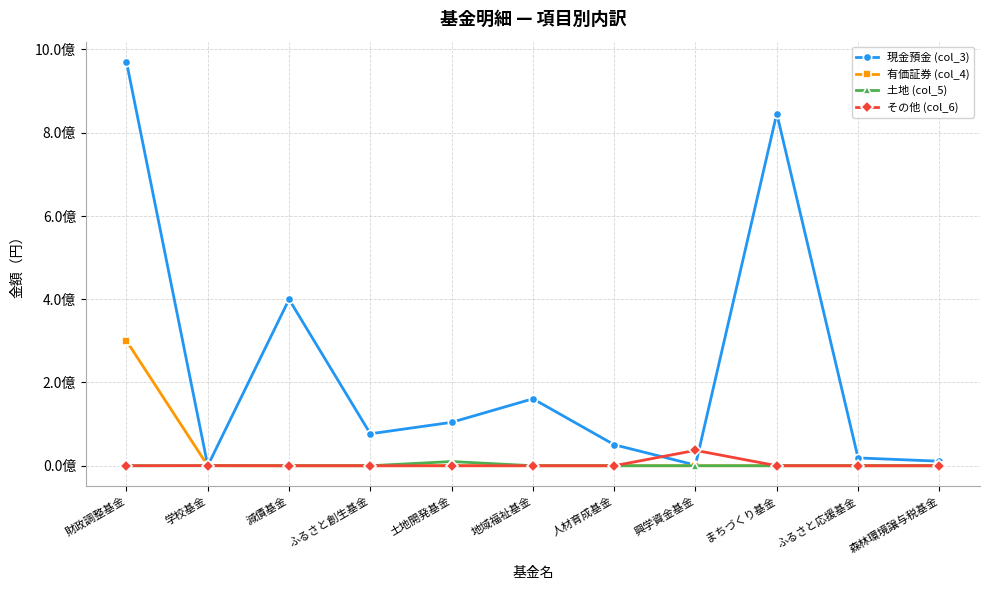

Which series has the largest total across all categories?

現金預金 (col_3)